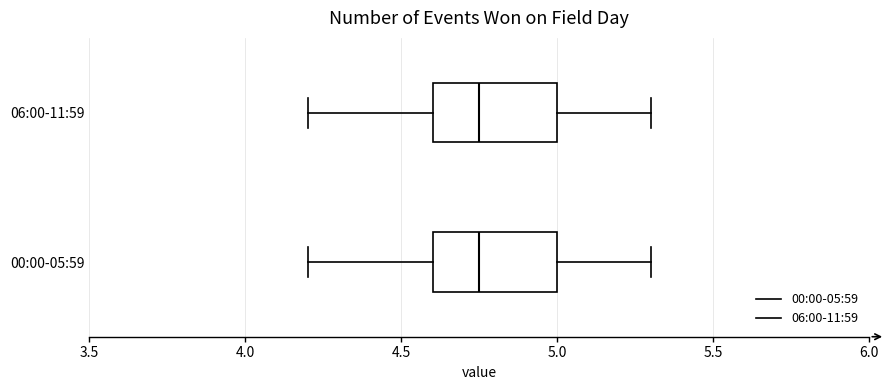

Reading bottom to top, read every box against the x-axis: the position of its median line, the range the box covers, and the ends of its whiskers. The values are not printed on the chart, so give them approximately, as read against the axis.

00:00-05:59: median 4.75, box 4.60 to 5.00, whiskers 4.20 to 5.30
06:00-11:59: median 4.75, box 4.60 to 5.00, whiskers 4.20 to 5.30